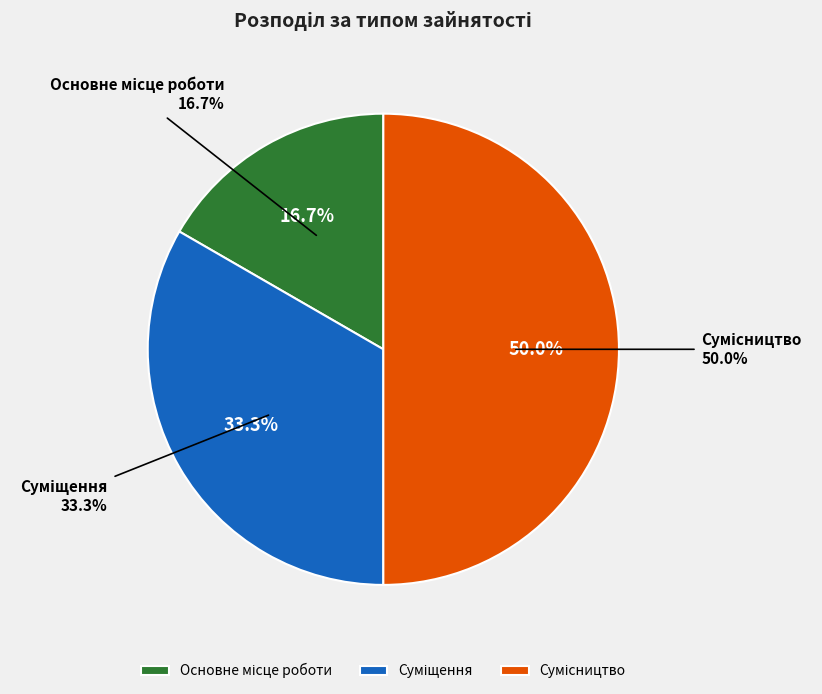

To the nearest percent, what is the difference between the largest and smallest slice percentages?

33%